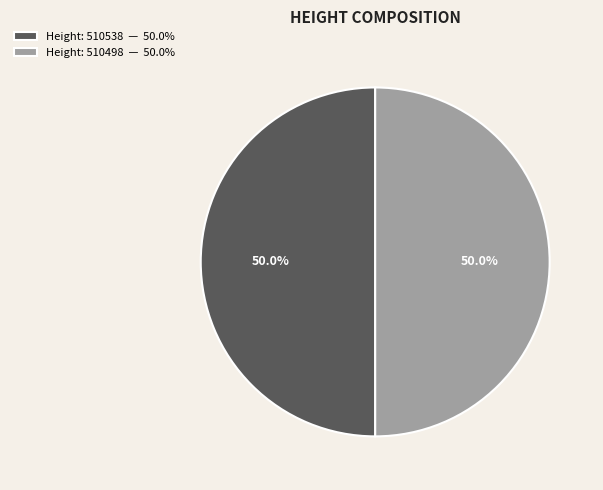

How much of the chart is everything except Height: 510538 — 50.0%?

50.0%